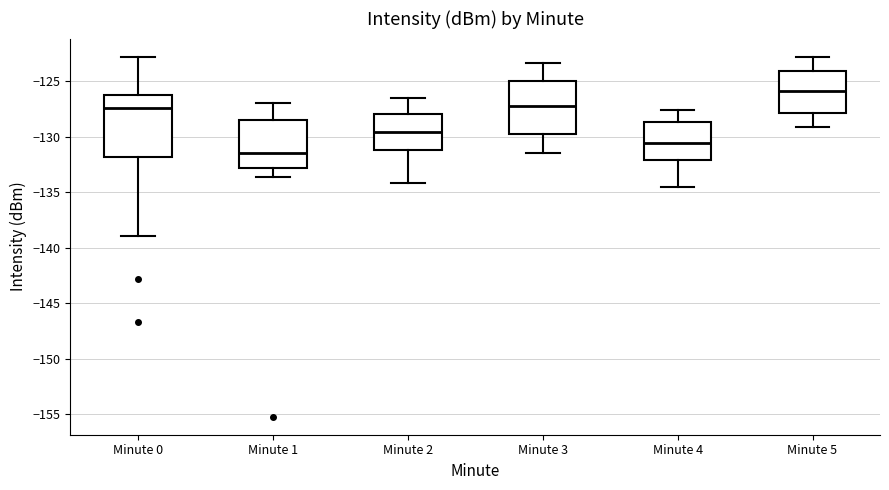

Which box is the tallest, from its lower edge to its upper edge?

Minute 0